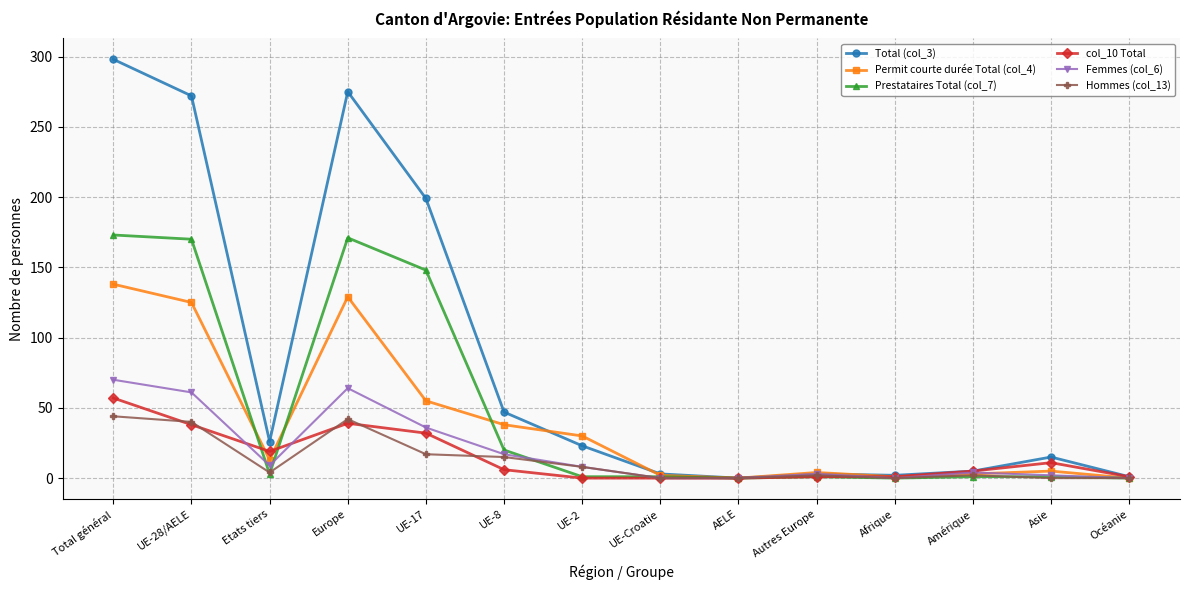

Where is the first local maximum for Hommes (col_13)?

Europe